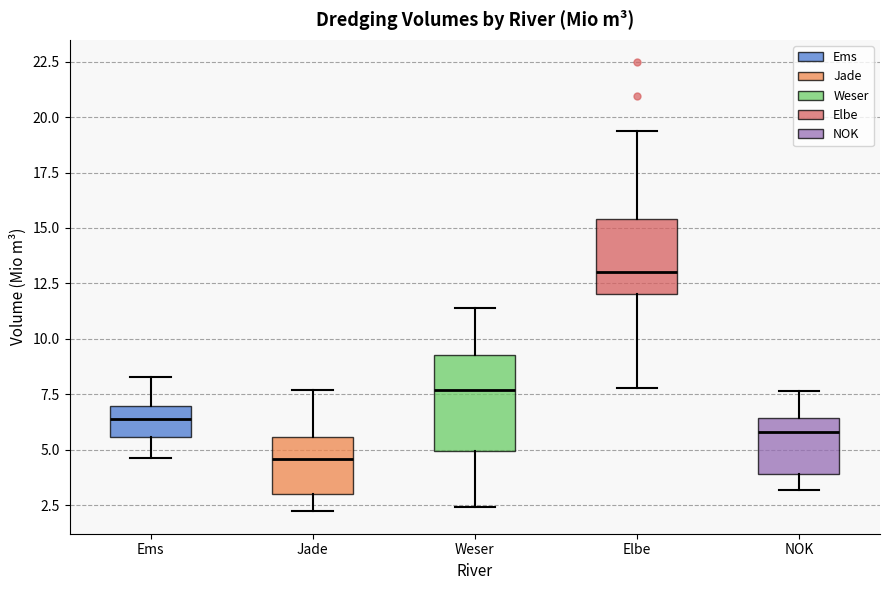

Which box is the tallest, from its lower edge to its upper edge?

Weser